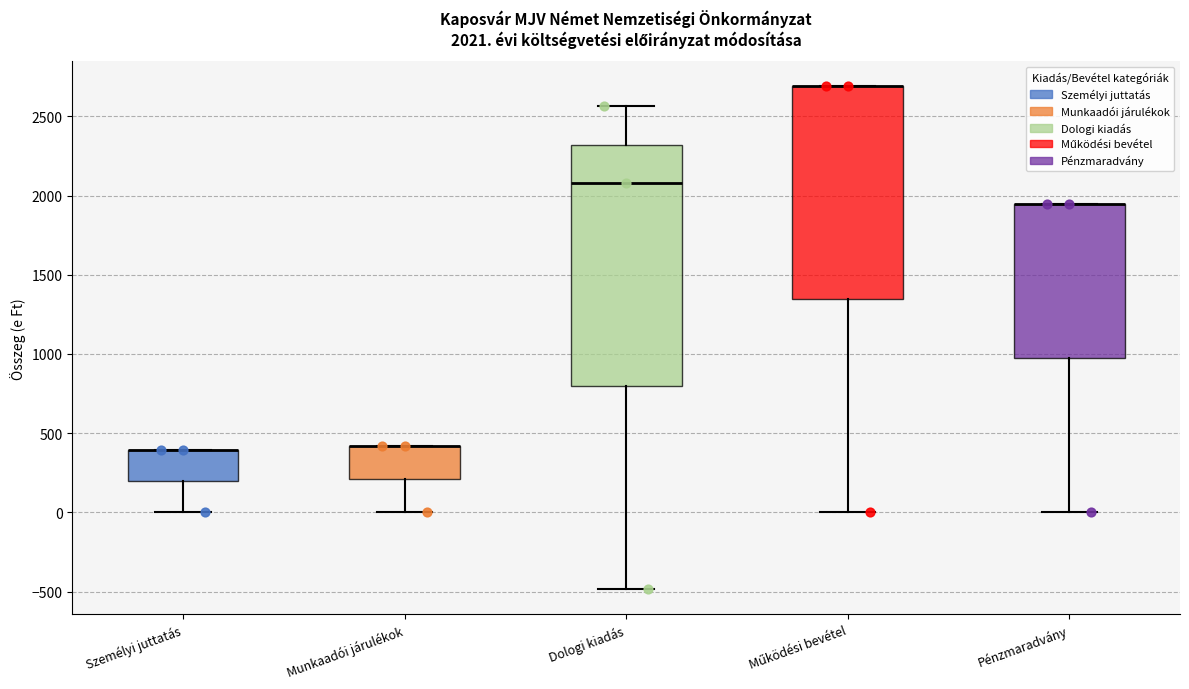

Which box is the tallest, from its lower edge to its upper edge?

Dologi kiadás